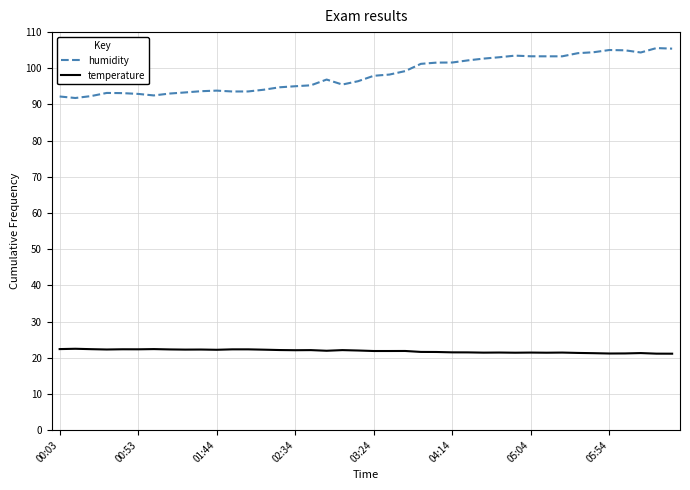

Which series has the largest range (max minus min)?

humidity